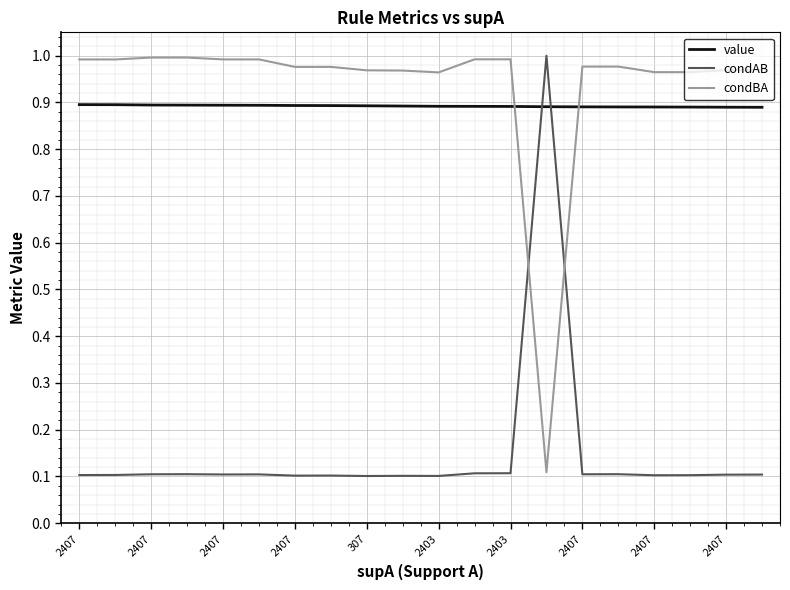

Count the number of data series in this chart.

3